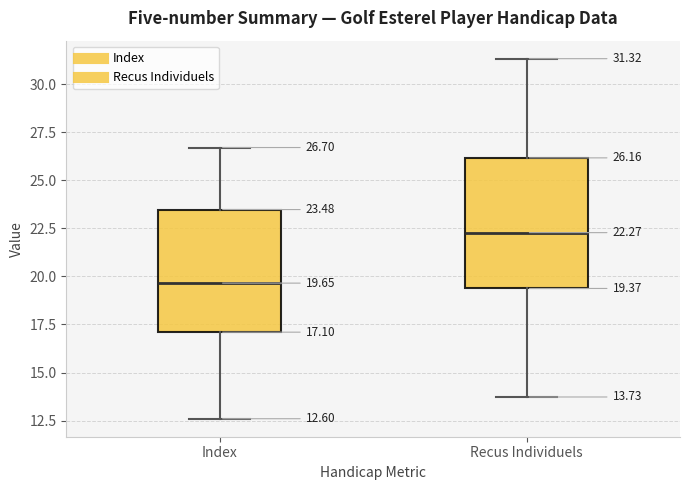

Which box has the highest median line?

Recus Individuels